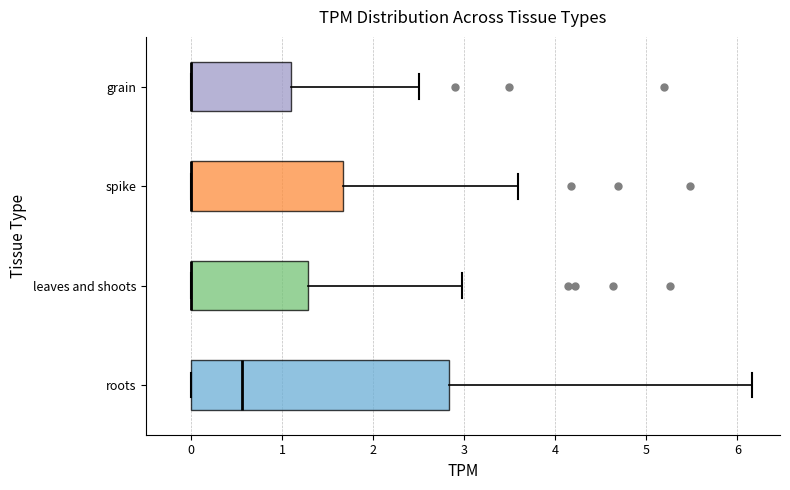

Reading bottom to top, transcribe this box plot: for each box, give where its median line is, the range the box spans, and where its two whiskers end, as read against the x-axis. The values are not printed on the chart, so give them approximately, as read against the axis.

roots: median 0.6, box 0.0 to 2.8, whiskers 0.0 to 6.2
leaves and shoots: median 0.0 (drawn on the box's left edge), box 0.0 to 1.3, whiskers 0.0 to 3.0
spike: median 0.0 (drawn on the box's left edge), box 0.0 to 1.7, whiskers 0.0 to 3.6
grain: median 0.0 (drawn on the box's left edge), box 0.0 to 1.1, whiskers 0.0 to 2.5